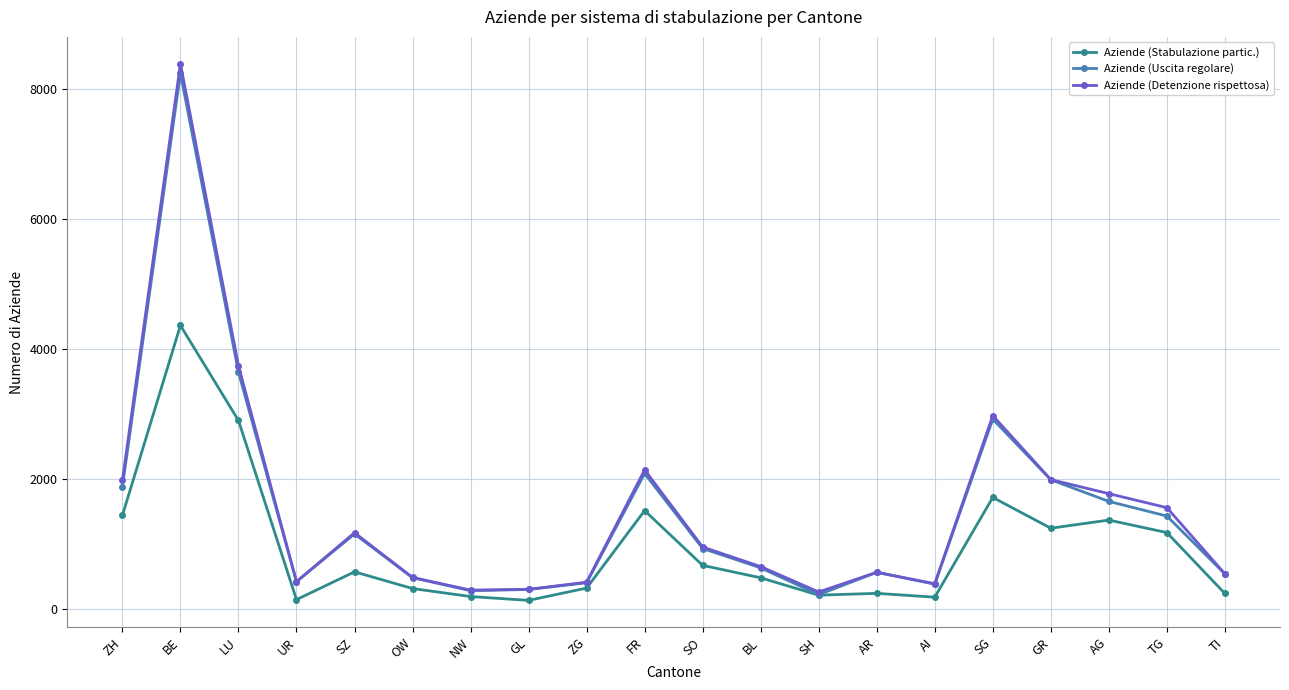

What is the greatest value displayed?

8382